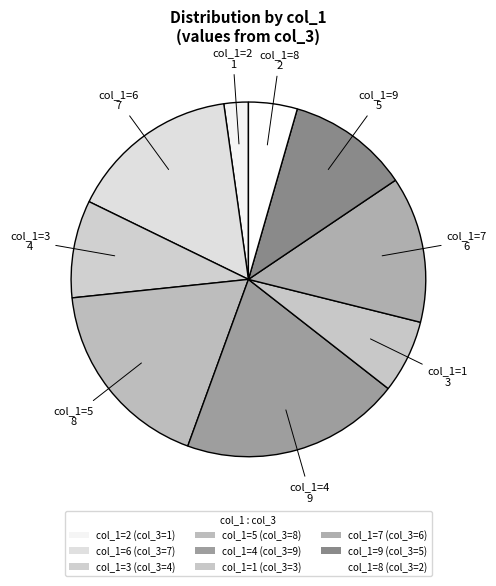

The col_1=7 slice represents 28% of the pie. True or false?

False